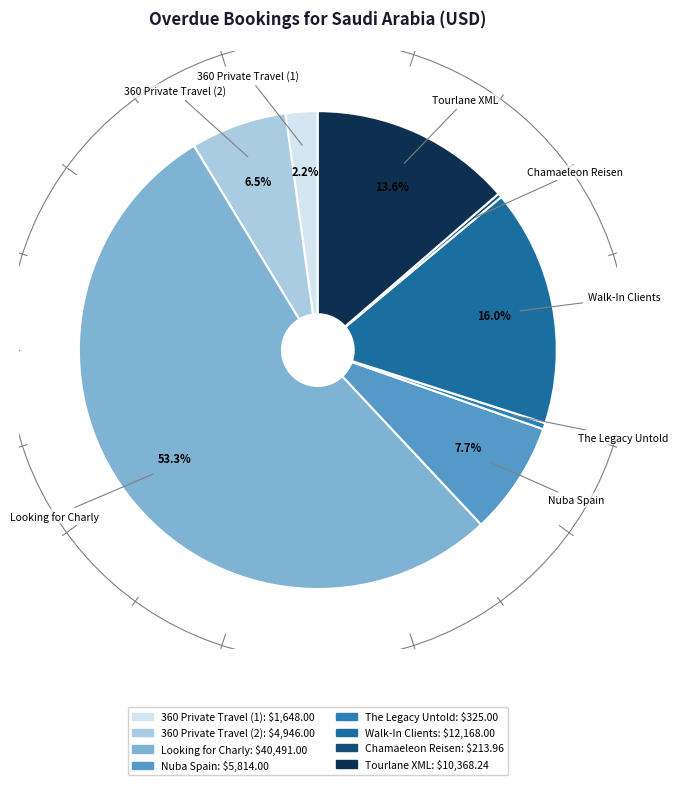

To the nearest percent, what is the combined percentage of Nuba Spain and Looking for Charly?

61%